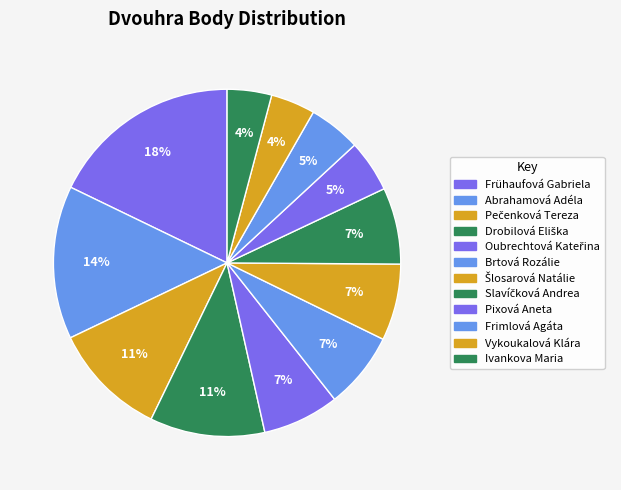

To the nearest percent, what is the combined percentage of Ivankova Maria and Oubrechtová Kateřina?

11%